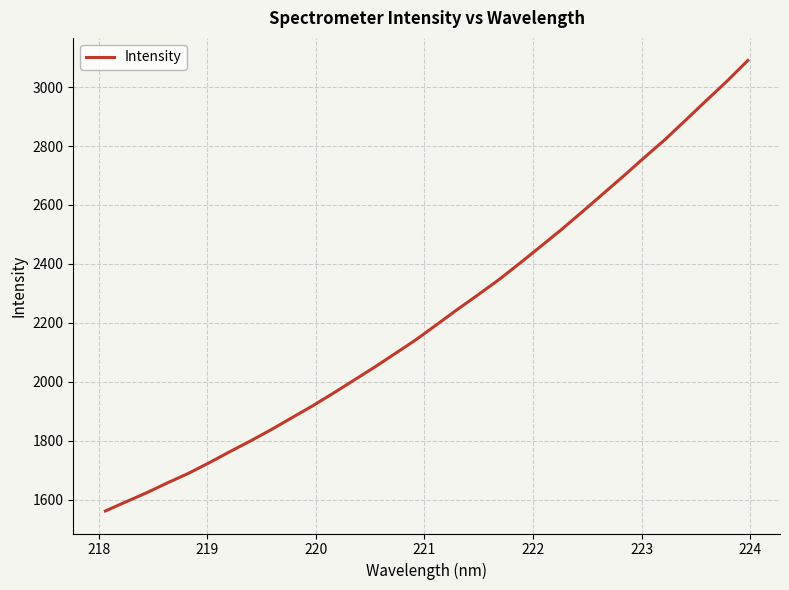

What is the maximum value shown in the chart?

3090.6